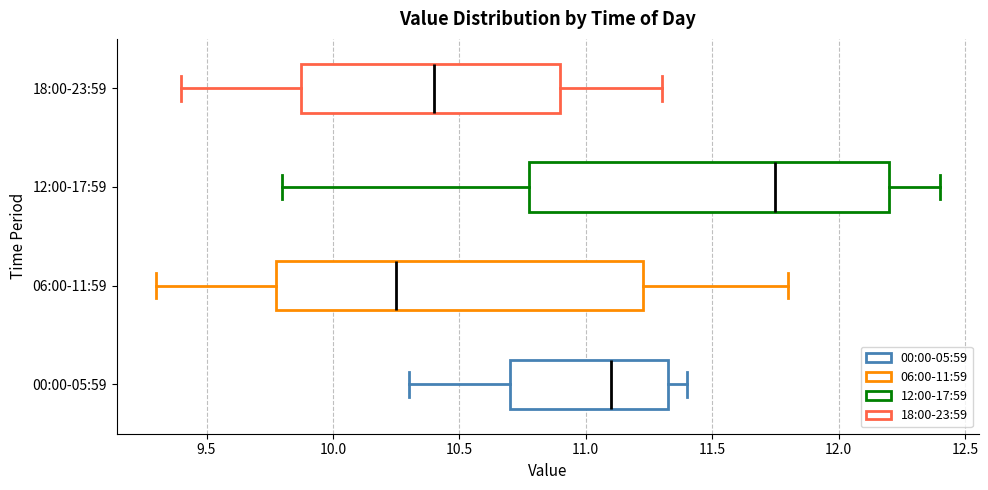

Reading bottom to top, transcribe this box plot: for each box, give where its median line is, the range the box spans, and where its two whiskers end, as read against the x-axis. The values are not printed on the chart, so give them approximately, as read against the axis.

00:00-05:59: median 11.10, box 10.70 to 11.35, whiskers 10.30 to 11.40
06:00-11:59: median 10.25, box 9.80 to 11.25, whiskers 9.30 to 11.80
12:00-17:59: median 11.75, box 10.80 to 12.20, whiskers 9.80 to 12.40
18:00-23:59: median 10.40, box 9.90 to 10.90, whiskers 9.40 to 11.30